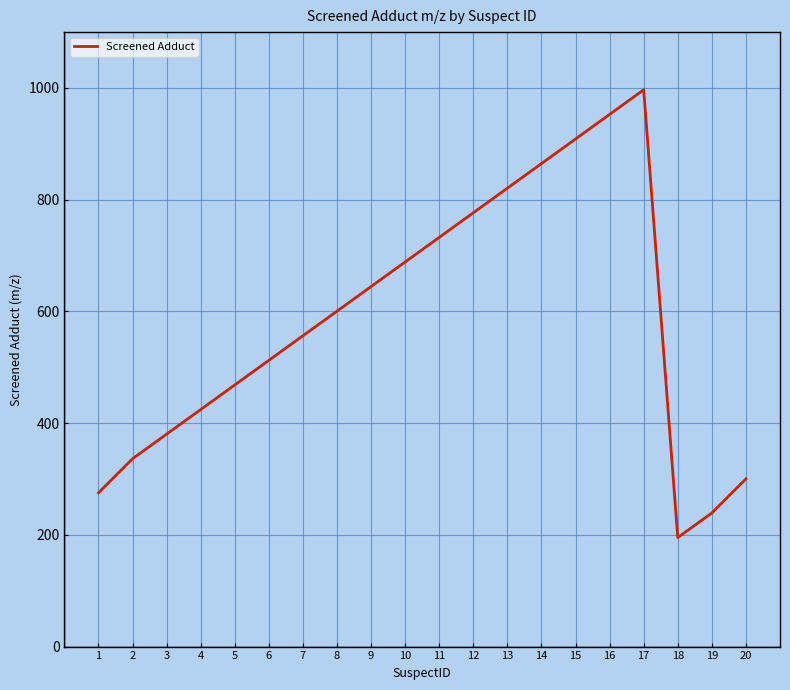

What is the difference between the values at 15 and 14?

44.0